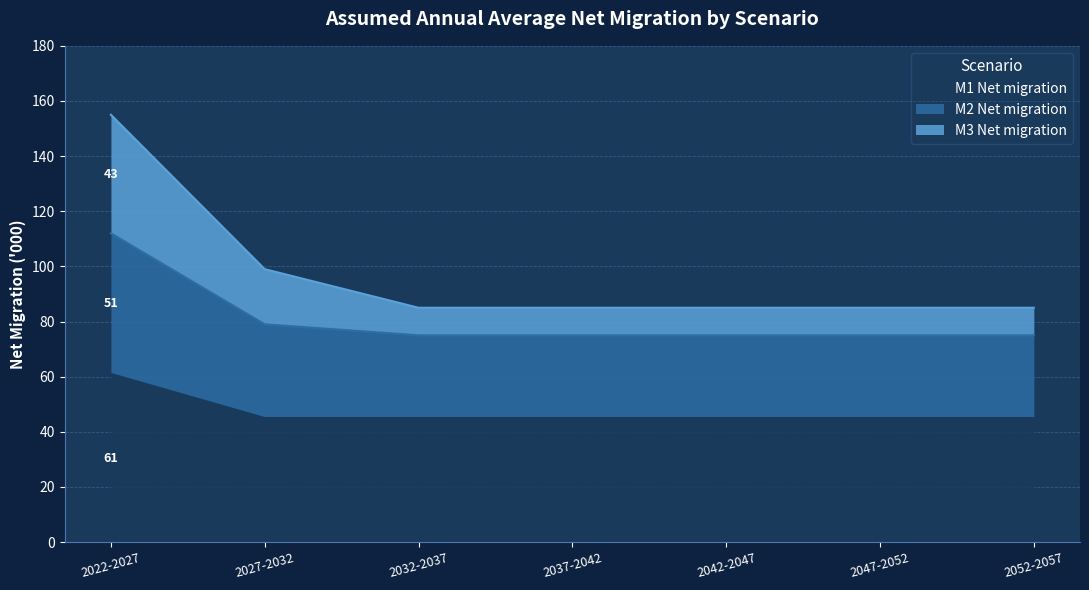

Which category has the highest value in the M1 Net migration series?

2022-2027